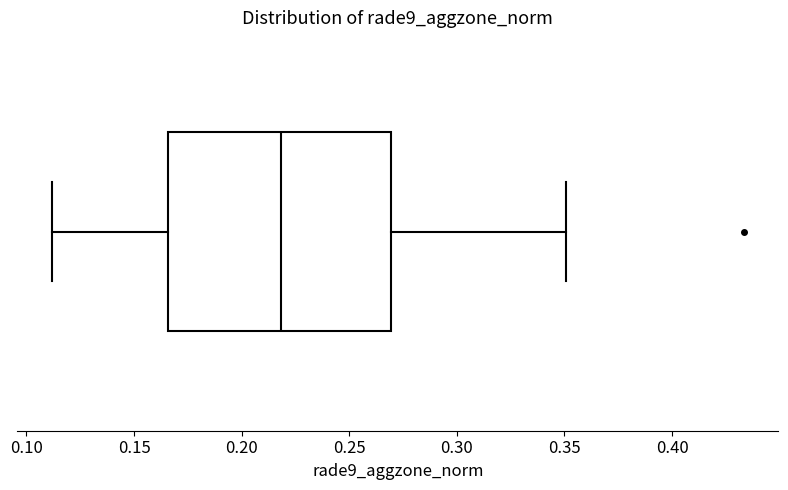

Read this box plot against the x-axis: the position of the median line, the range covered by the box, and the ends of both whiskers. The values are not printed on the chart, so give them approximately, as read against the axis.

median 0.220, box 0.165 to 0.270, whiskers 0.110 to 0.350